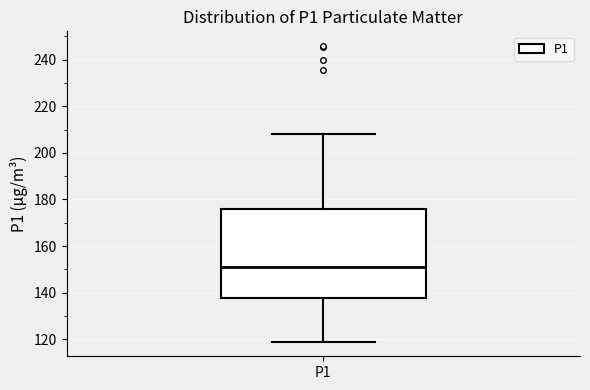

Where does the lower whisker of the box for P1 end on the y-axis? The values are not printed on the chart, so give them approximately, as read against the axis.

120